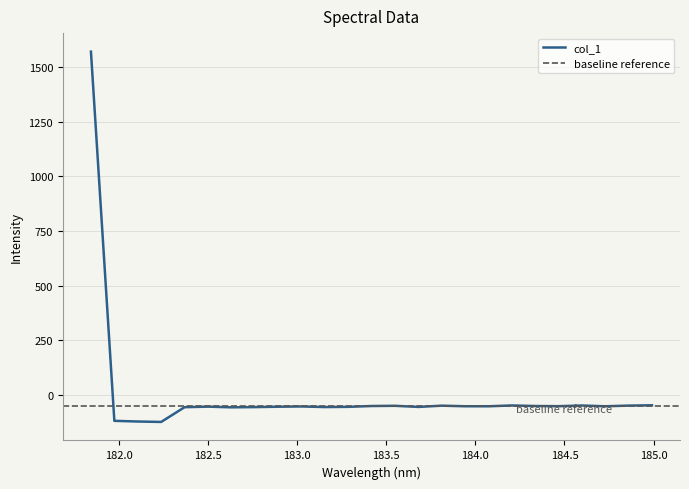

How many positive values are there?

1